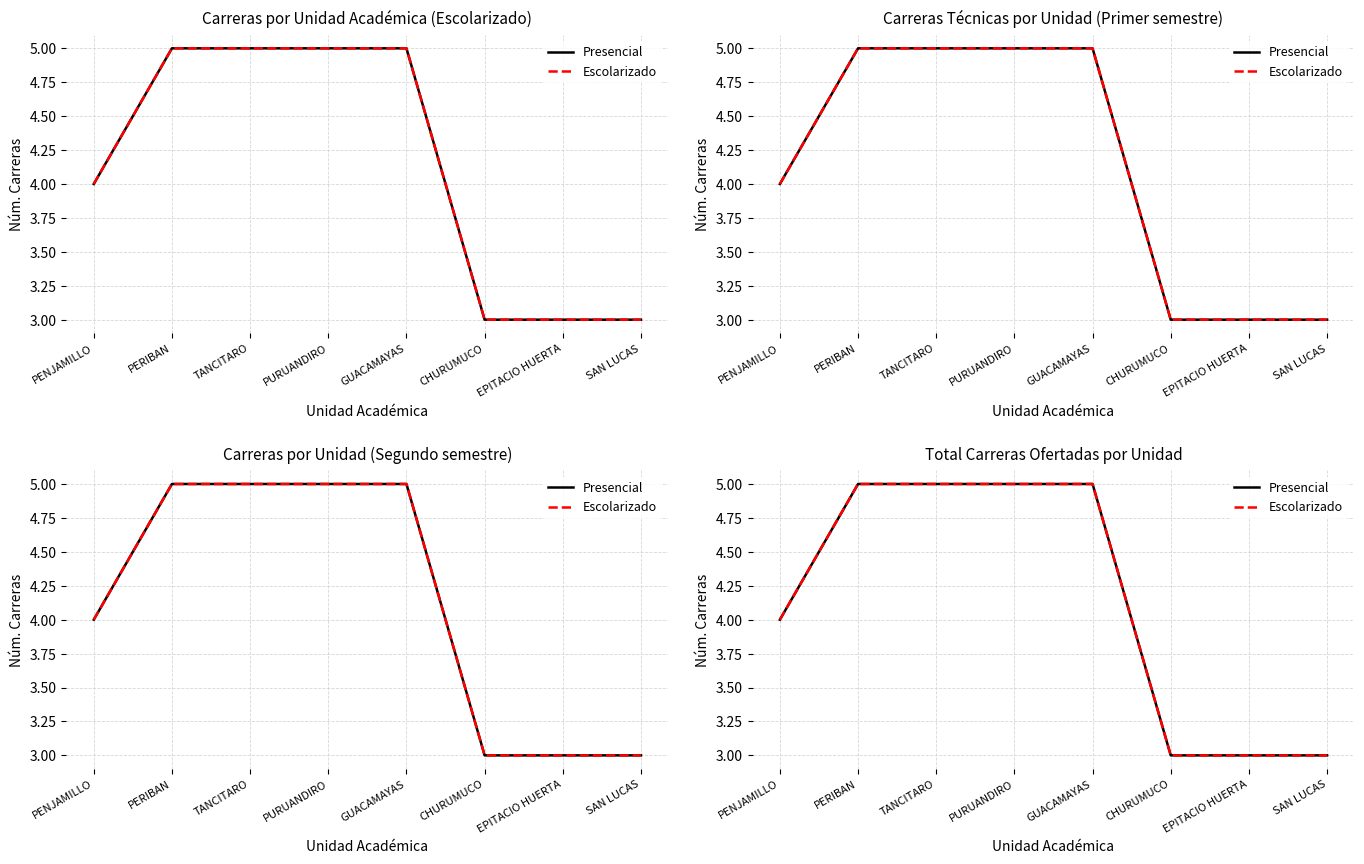

Which series changed the most between PENJAMILLO and PERIBAN?

Presencial